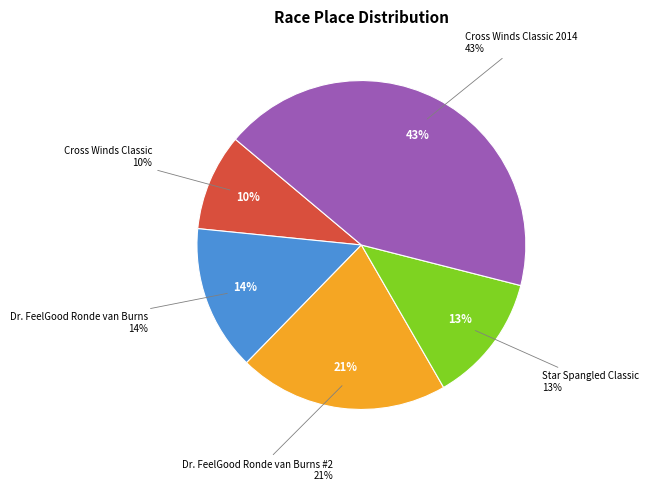

How many slices are in this pie chart?

5